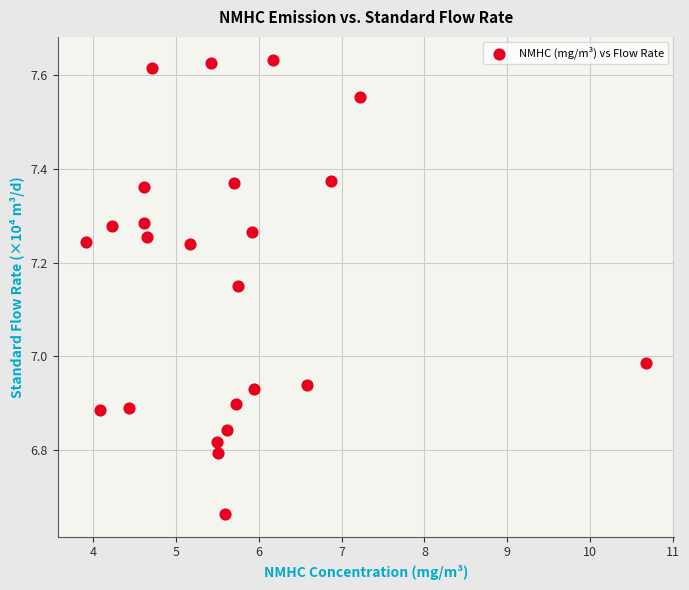

What is the range of Y values (max minus min)?

1.0